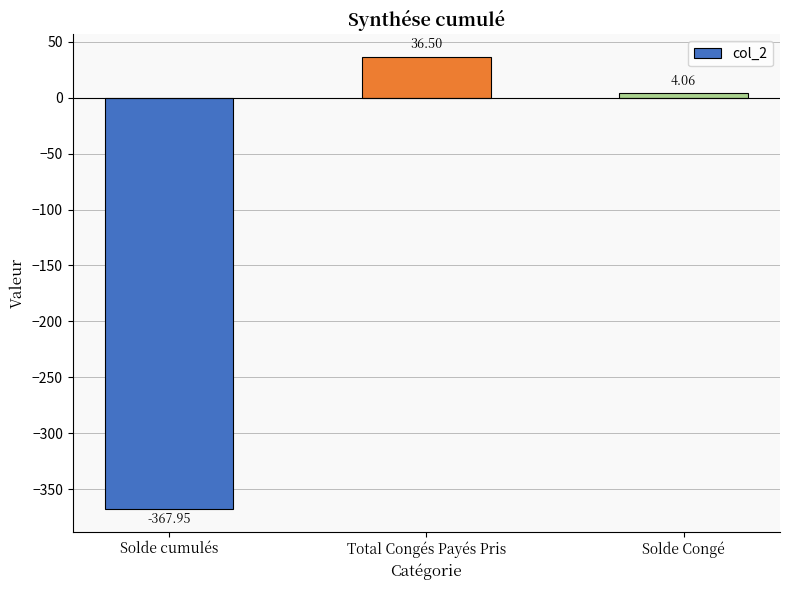

What is the change in value from Solde cumulés to Total Congés Payés Pris?

+404.4